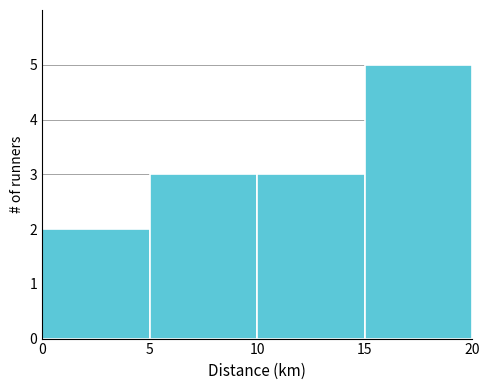

What is the height of the bar covering 10 to 15 on the x-axis? The values are not printed on the chart, so give them approximately, as read against the axis.

3